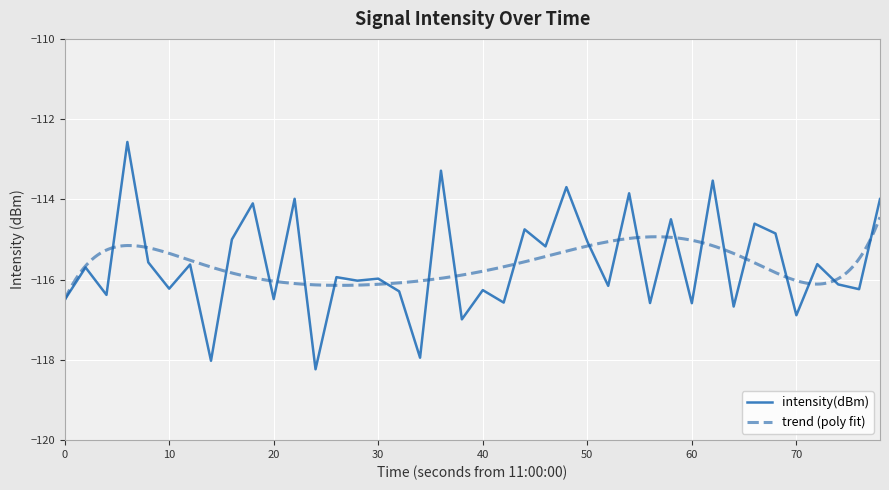

What is the lowest value of the intensity(dBm) series?

-118.2